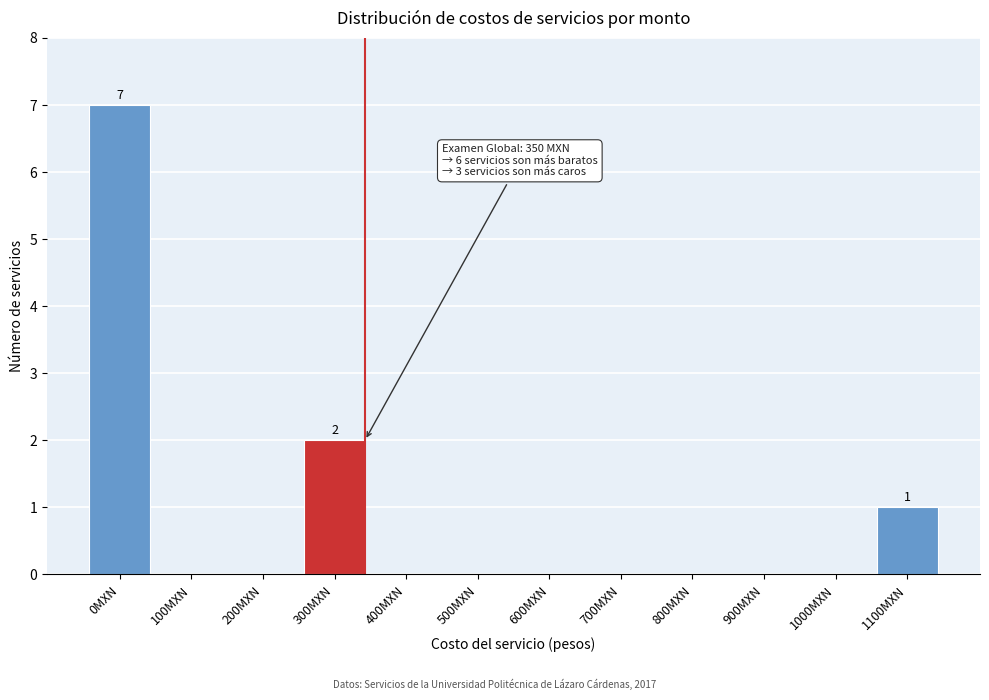

Reading left to right, list all the values displayed in this chart.

0MXN=7	100MXN=0	200MXN=0	300MXN=2	400MXN=0	500MXN=0	600MXN=0	700MXN=0	800MXN=0	900MXN=0	1000MXN=0	1100MXN=1